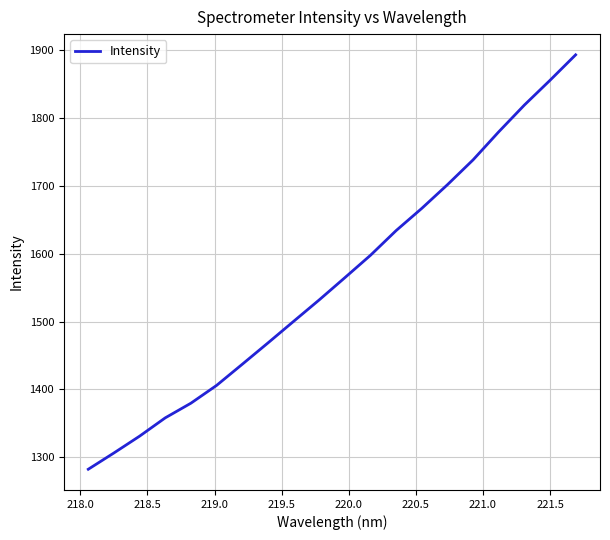

What is the minimum value shown in the chart?

1282.1